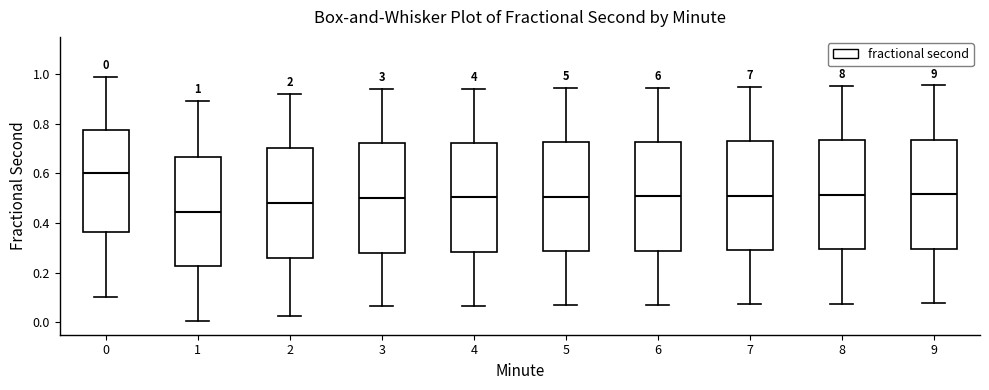

Which box has the highest median line?

0